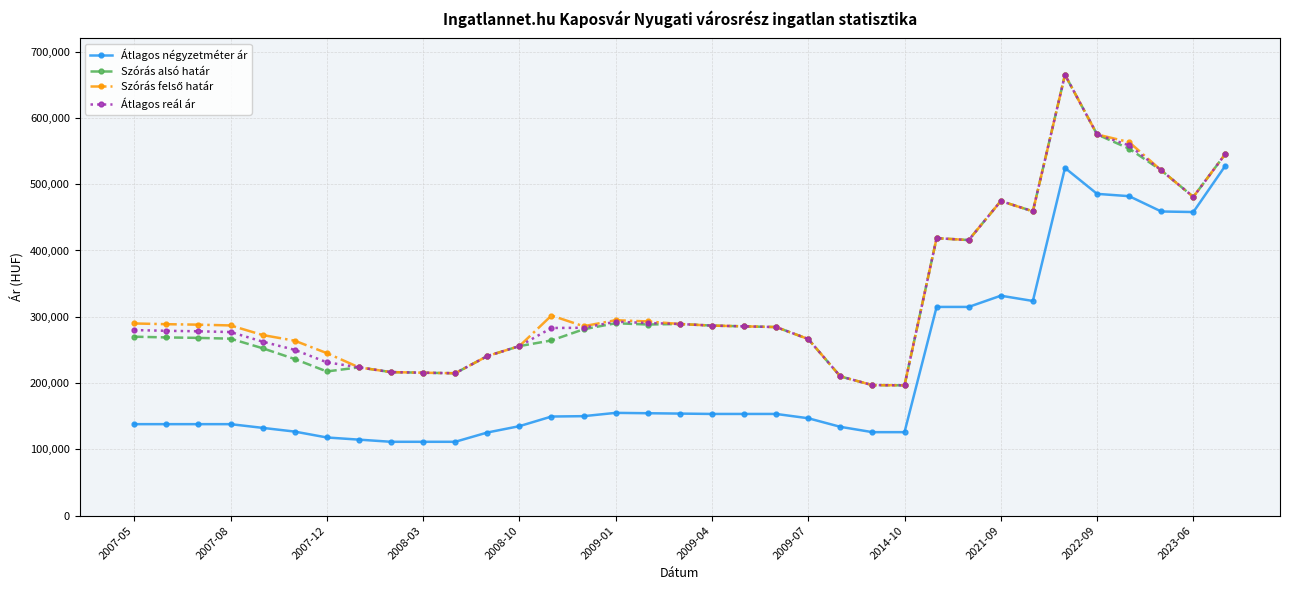

What is the value of the Átlagos reál ár point at the 29th from the left?

459098